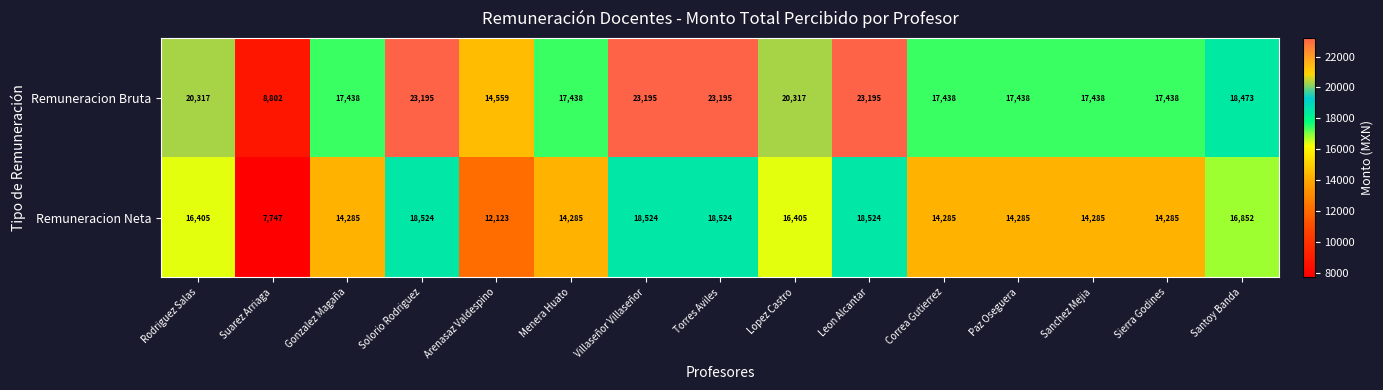

Where does the Remuneracion Neta series first go above 14285?

Rodriguez Salas